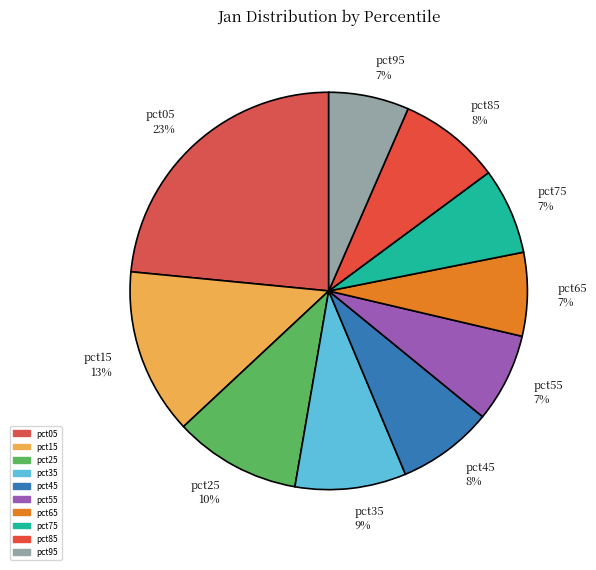

Which has a higher value, pct35 9% or pct25 10%?

pct25 10%